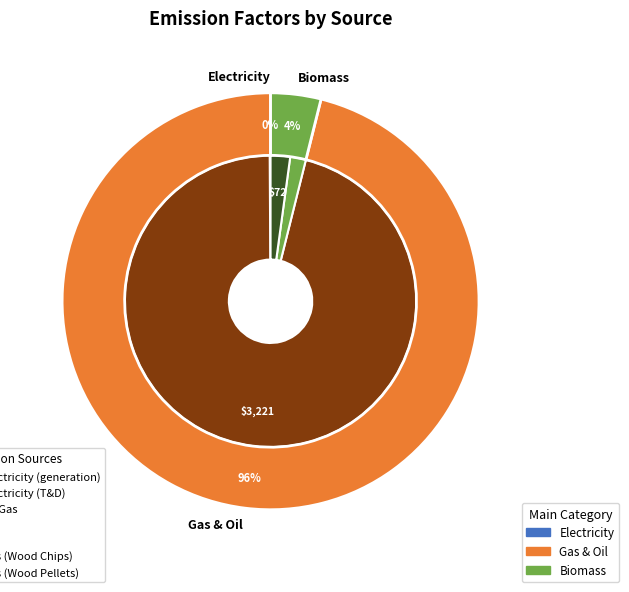

What is the majority slice?

Fuel Oil